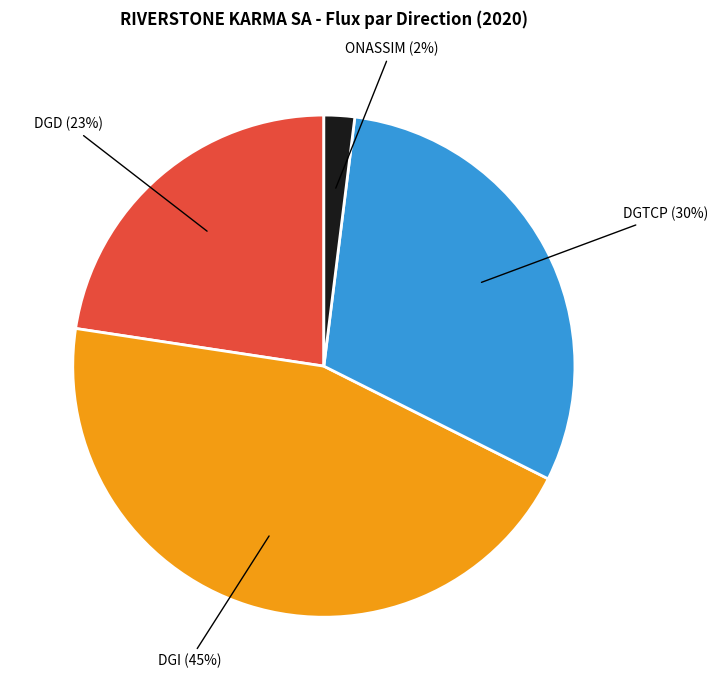

Is there any slice that represents more than half of the pie?

No